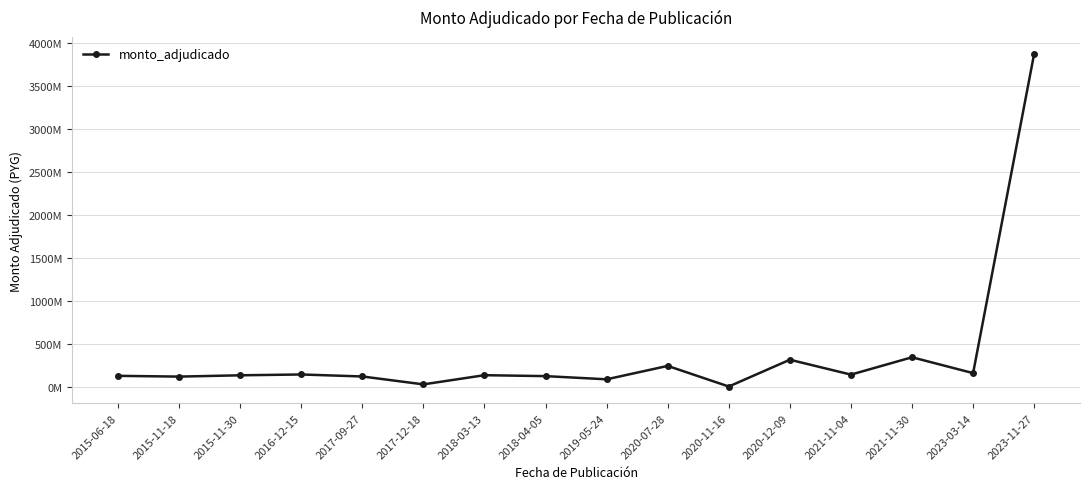

Is this an area chart (filled region under the line)?

No